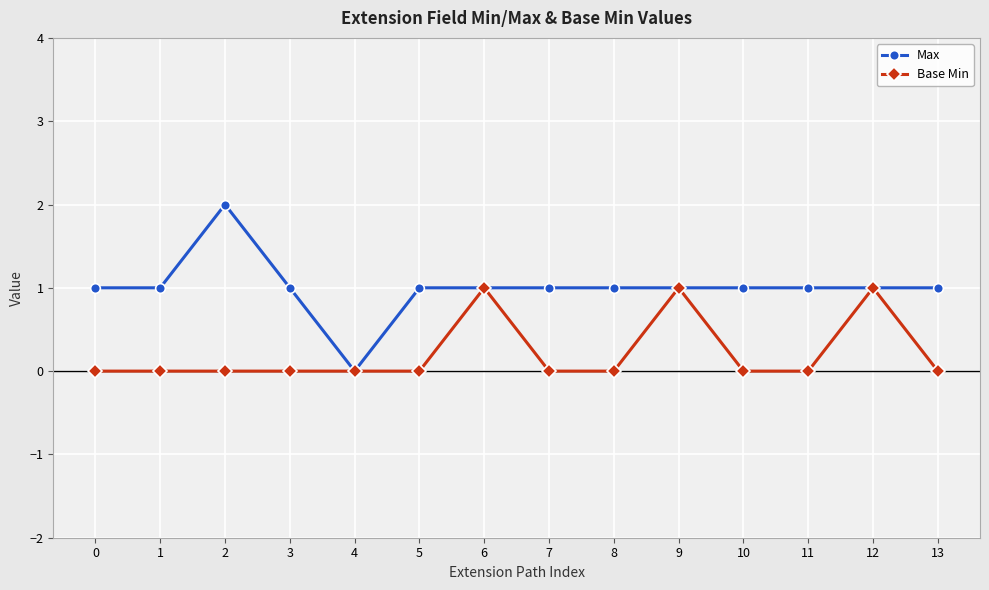

What is the sum of all Max values?

14